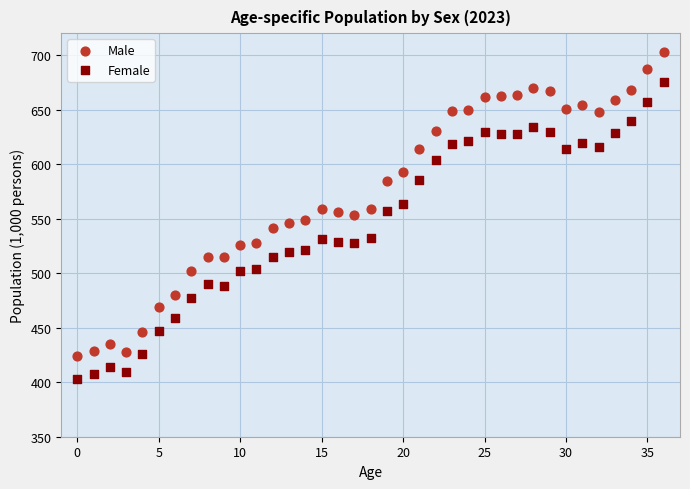

Which series has the largest Y range (max minus min)?

Male